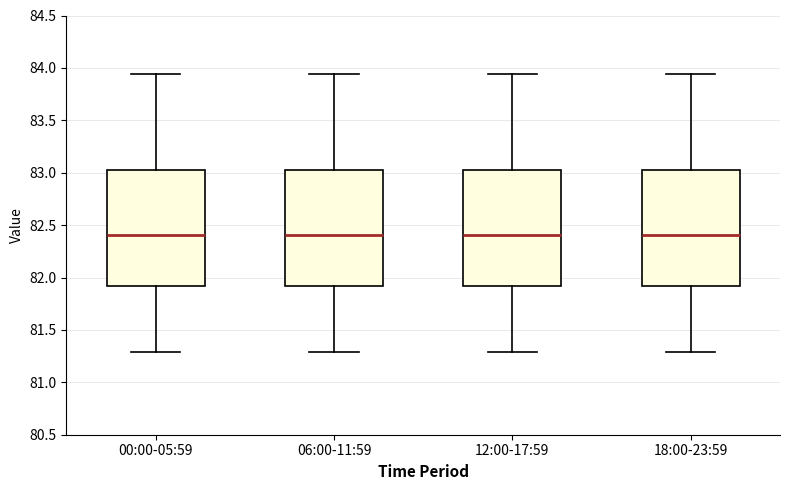

Where does the median line of the box for 12:00-17:59 sit on the y-axis? The values are not printed on the chart, so give them approximately, as read against the axis.

82.40